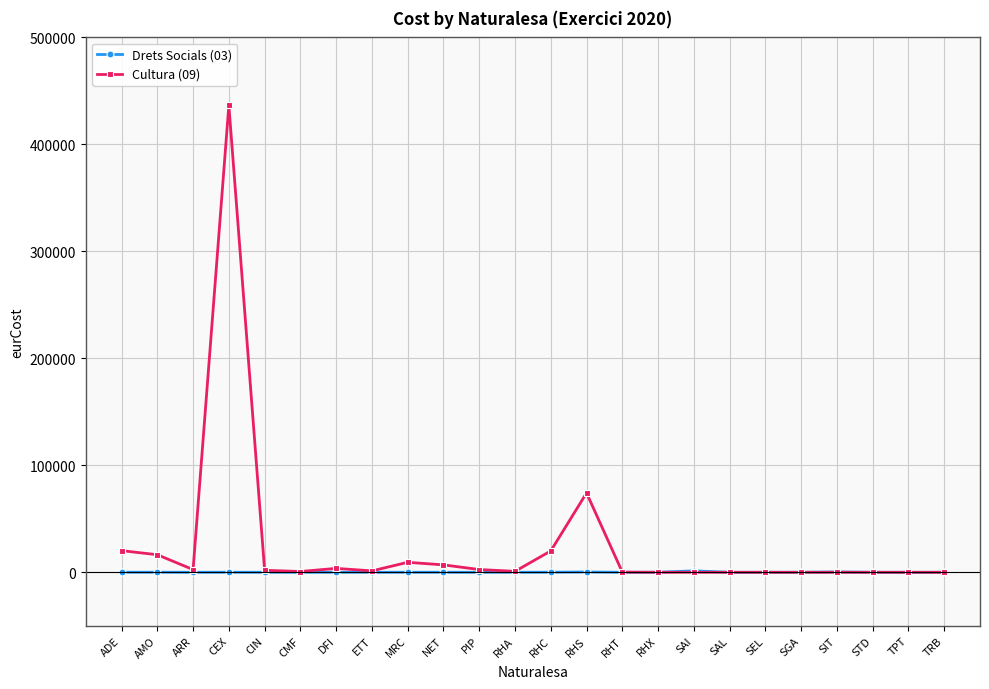

Does the chart have visible grid lines?

Yes